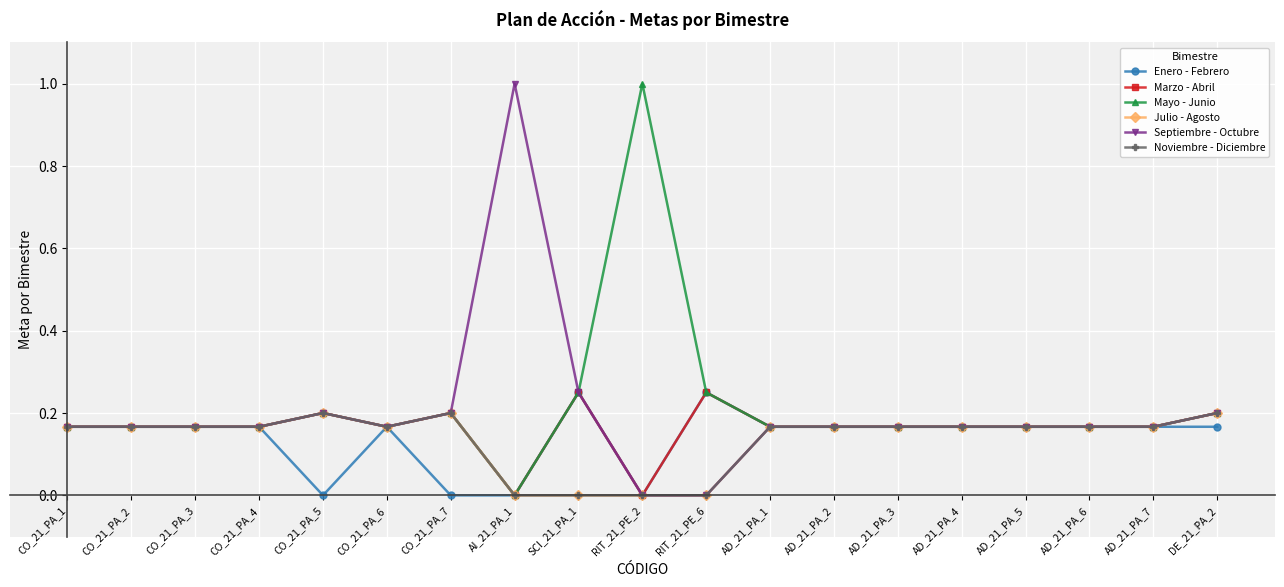

What is the difference between the Enero - Febrero values at RIT_21_PE_6 and CO_21_PA_4?

0.1